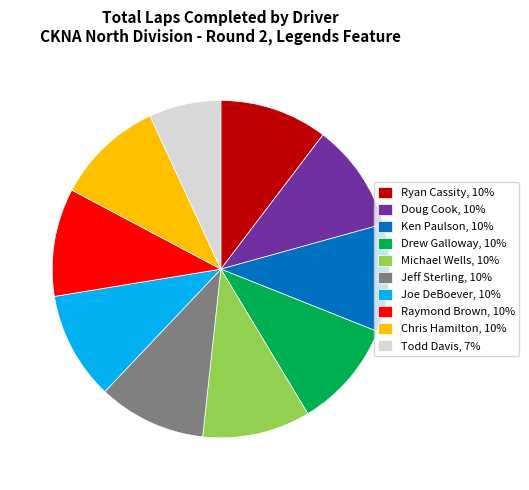

Do Ryan Cassity and Doug Cook together represent more than half of the pie?

No